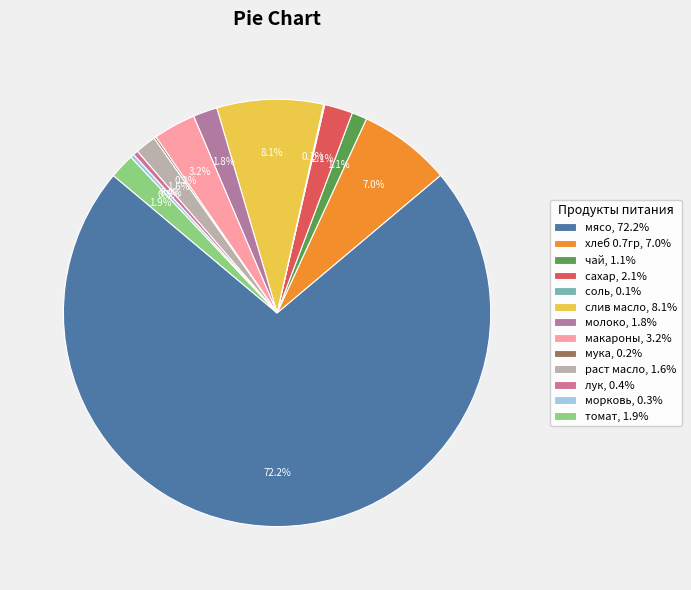

To the nearest percent, what is the combined percentage of лук and морковь?

1%